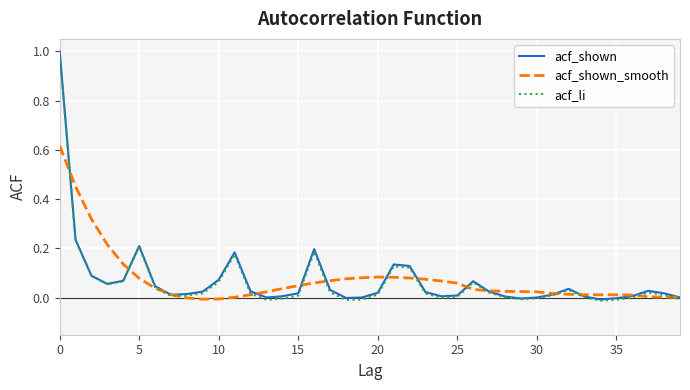

Which series has the largest range (max minus min)?

acf_li